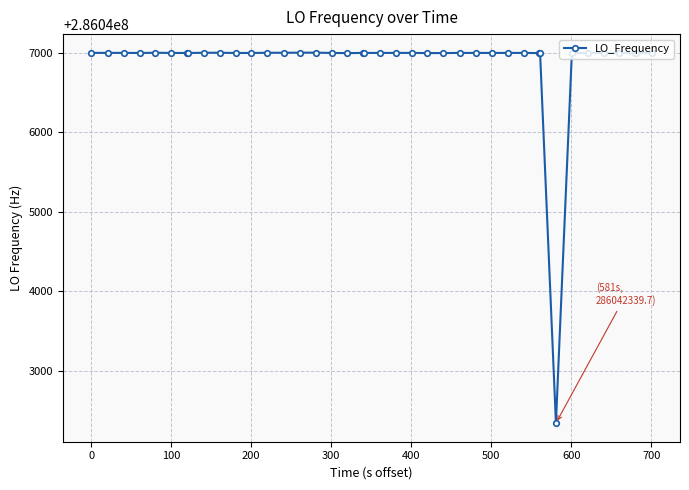

What is the value of the 5th point from the left?

286047002.7